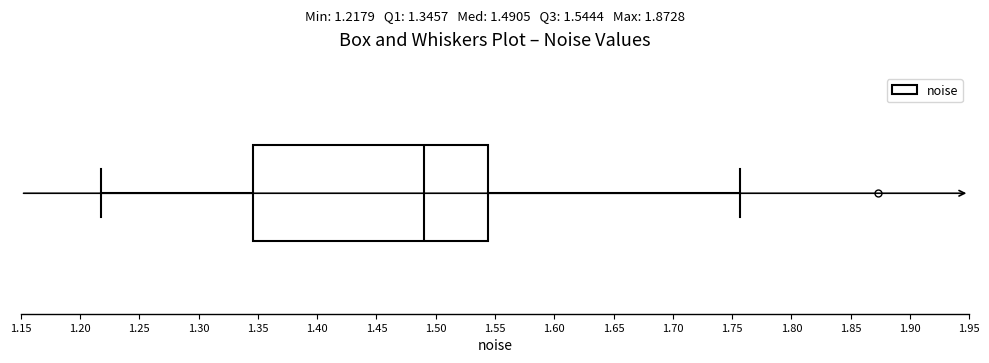

Where is the right edge of the box on the x-axis? The values are not printed on the chart, so give them approximately, as read against the axis.

1.545